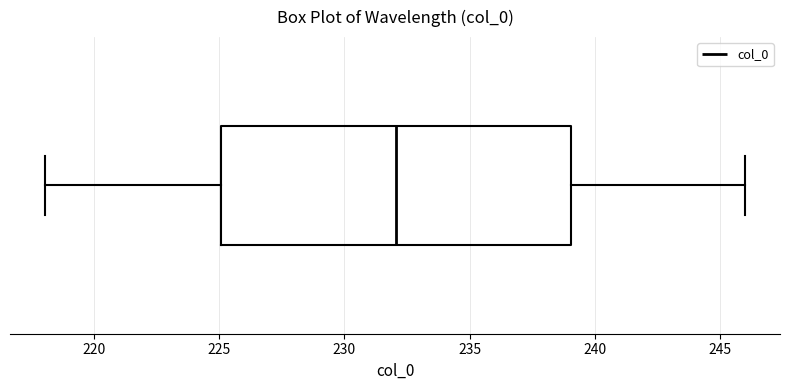

Transcribe this box plot: give where the median line is, the range the box spans, and where the two whiskers end, as read against the x-axis. The values are not printed on the chart, so give them approximately, as read against the axis.

median 232, box 225 to 239, whiskers 218 to 246